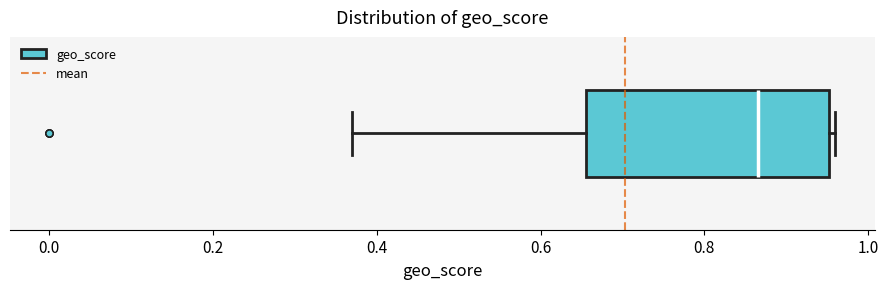

Transcribe this box plot: give where the median line is, the range the box spans, and where the two whiskers end, as read against the x-axis. The values are not printed on the chart, so give them approximately, as read against the axis.

median 0.86, box 0.66 to 0.96, whiskers 0.38 to 0.96 (just right of the box's right edge)